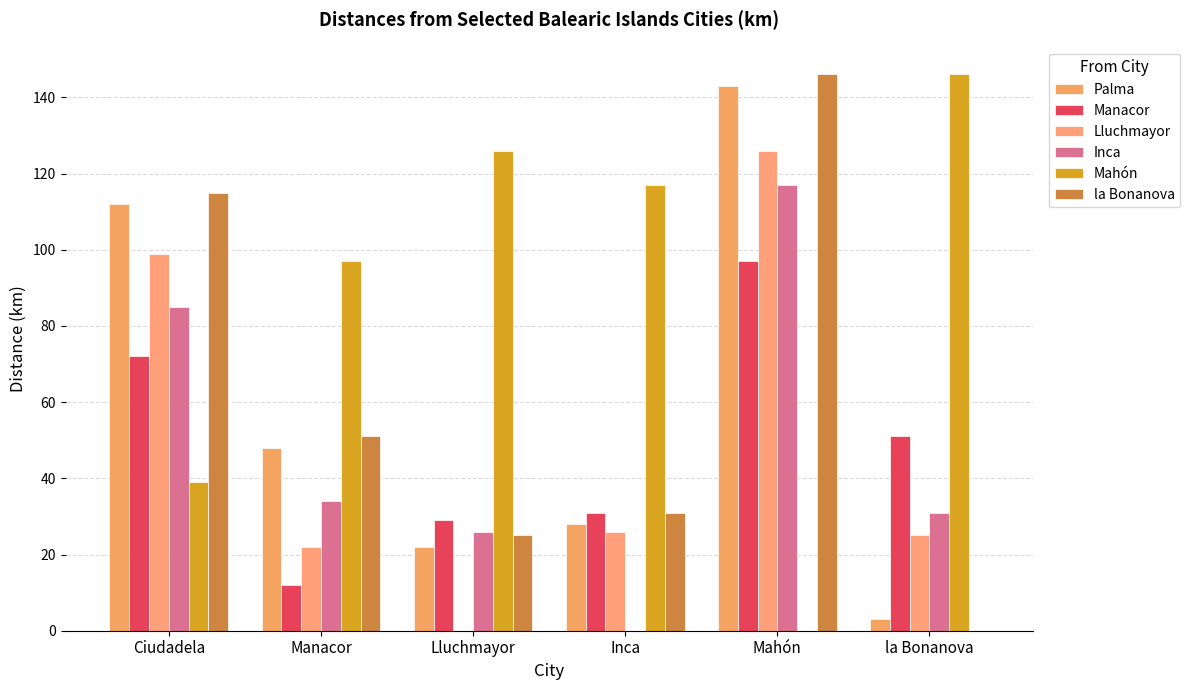

True or false: Mahón has a value of 126 at Lluchmayor.

True